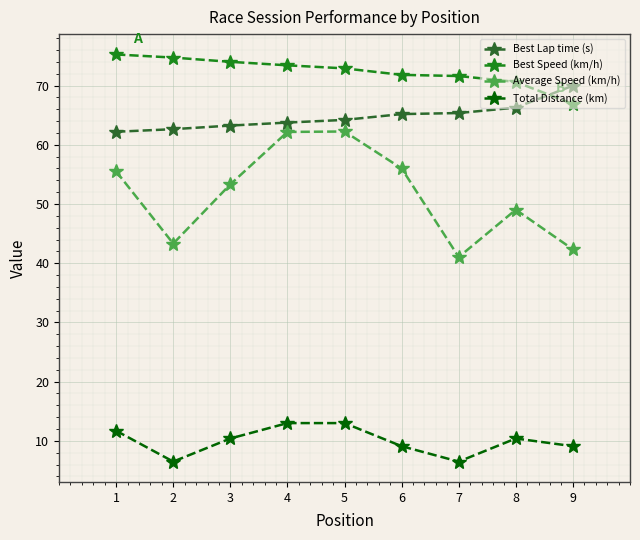

What is the minimum value for Average Speed (km/h)?

41.0